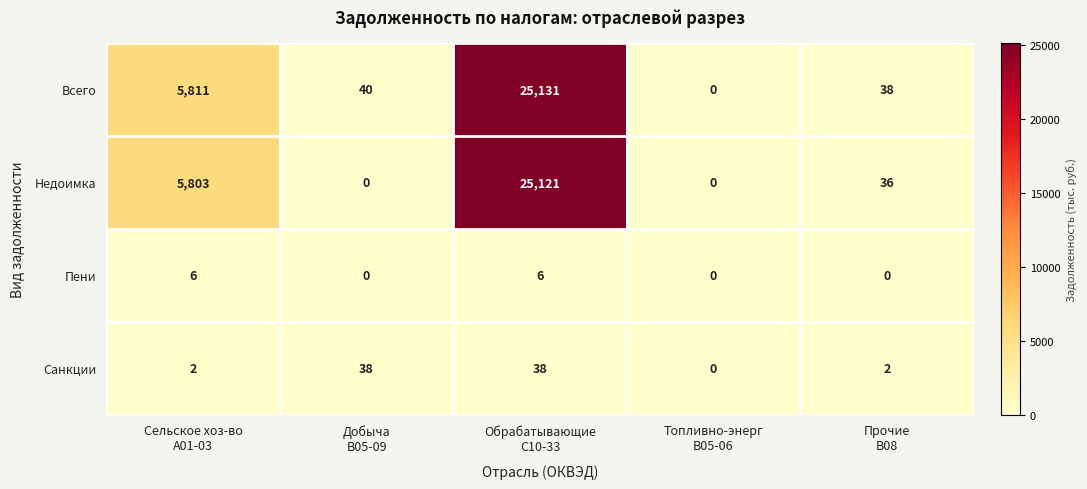

At how many categories does at least one series exceed 20551?

1